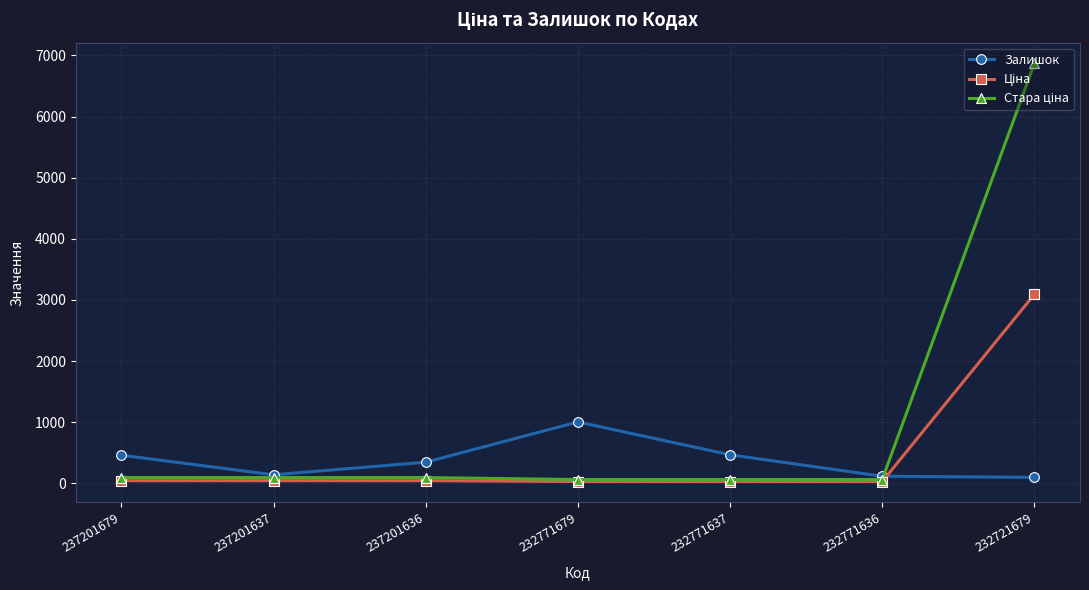

What is the difference between the highest and lowest values at 232771679?

976.0